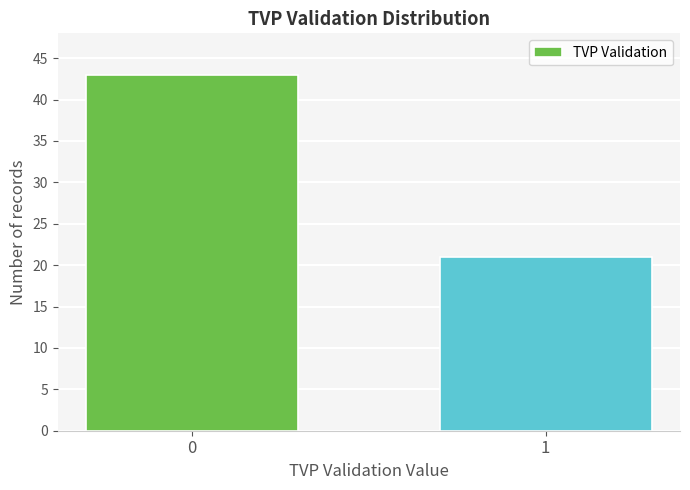

Reading left to right, what are all the values shown in this chart?

0=43	1=21